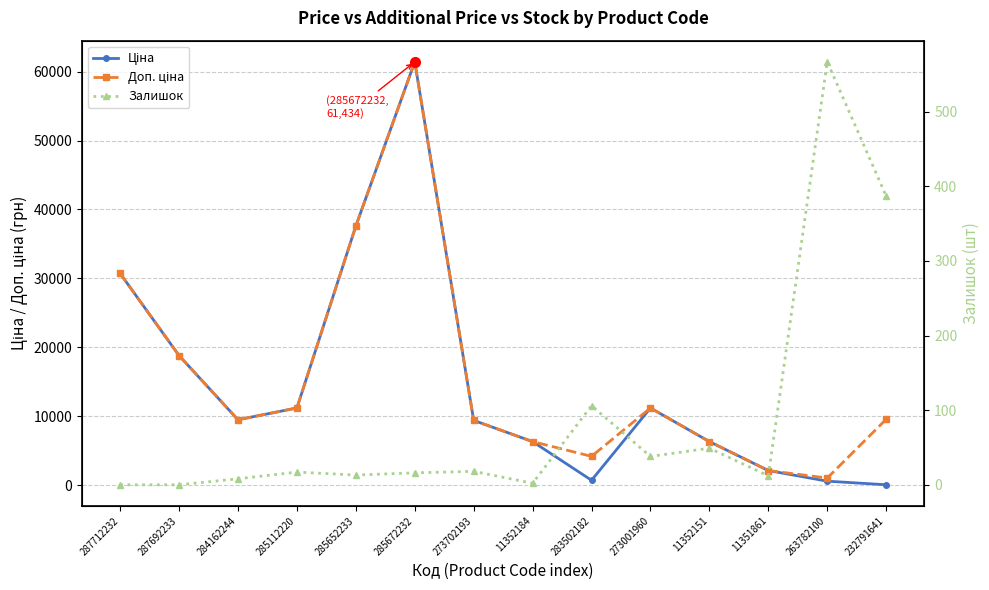

At 287692233, list the series in order from largest to smallest.

Ціна, Доп. ціна, Залишок